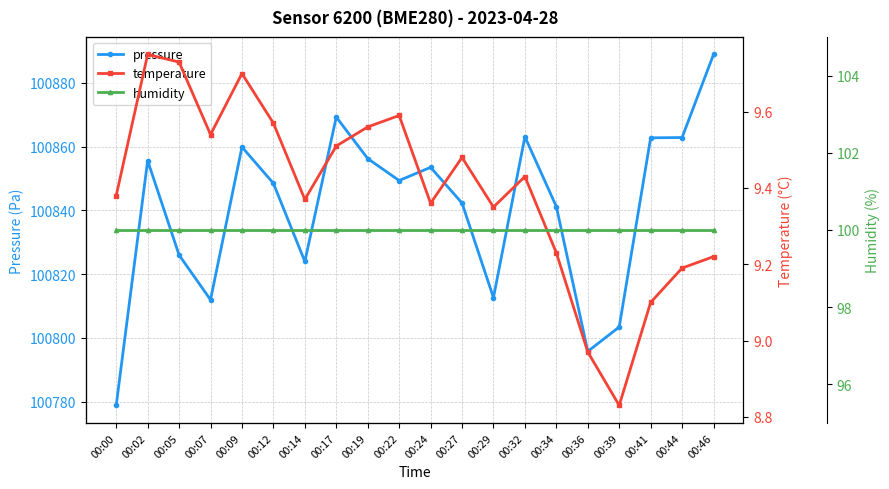

List the series in order of their peak value, lowest first.

temperature, humidity, pressure